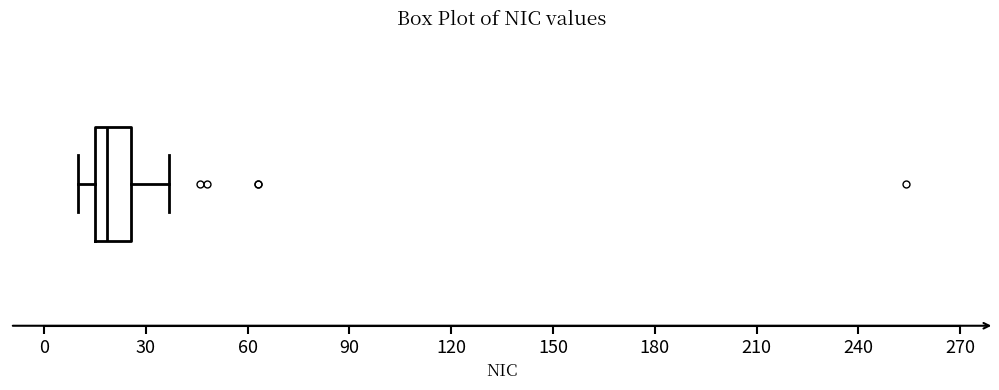

Read this box plot against the x-axis: the position of the median line, the range covered by the box, and the ends of both whiskers. The values are not printed on the chart, so give them approximately, as read against the axis.

median 20, box 15 to 25, whiskers 10 to 35